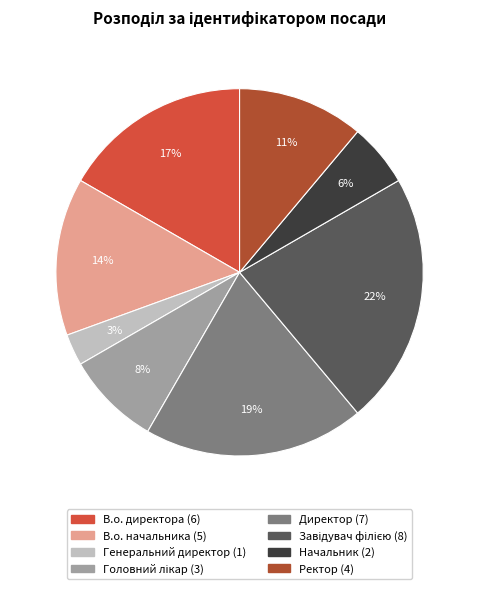

What is the ratio of the value at В.о. начальника to the value at В.о. директора?

0.8